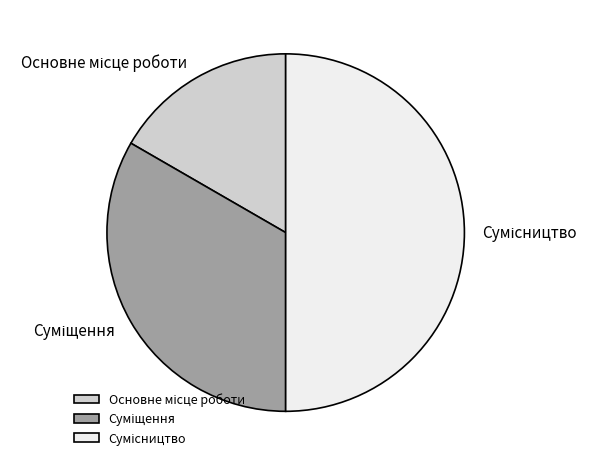

Does Основне місце роботи represent more than half of the total?

No